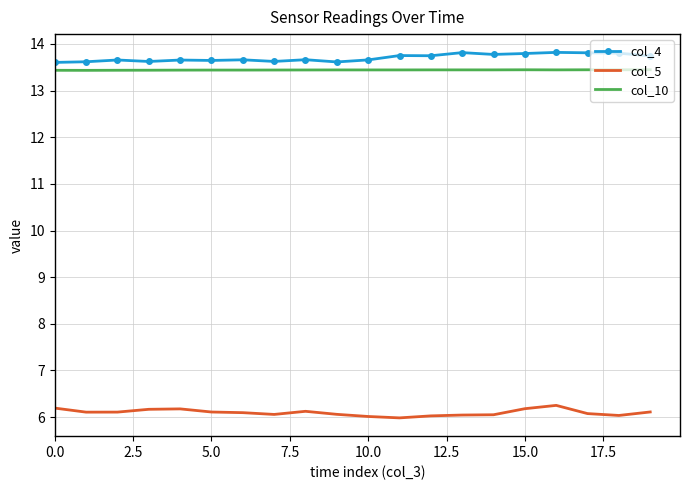

What is the greatest value displayed?

13.8